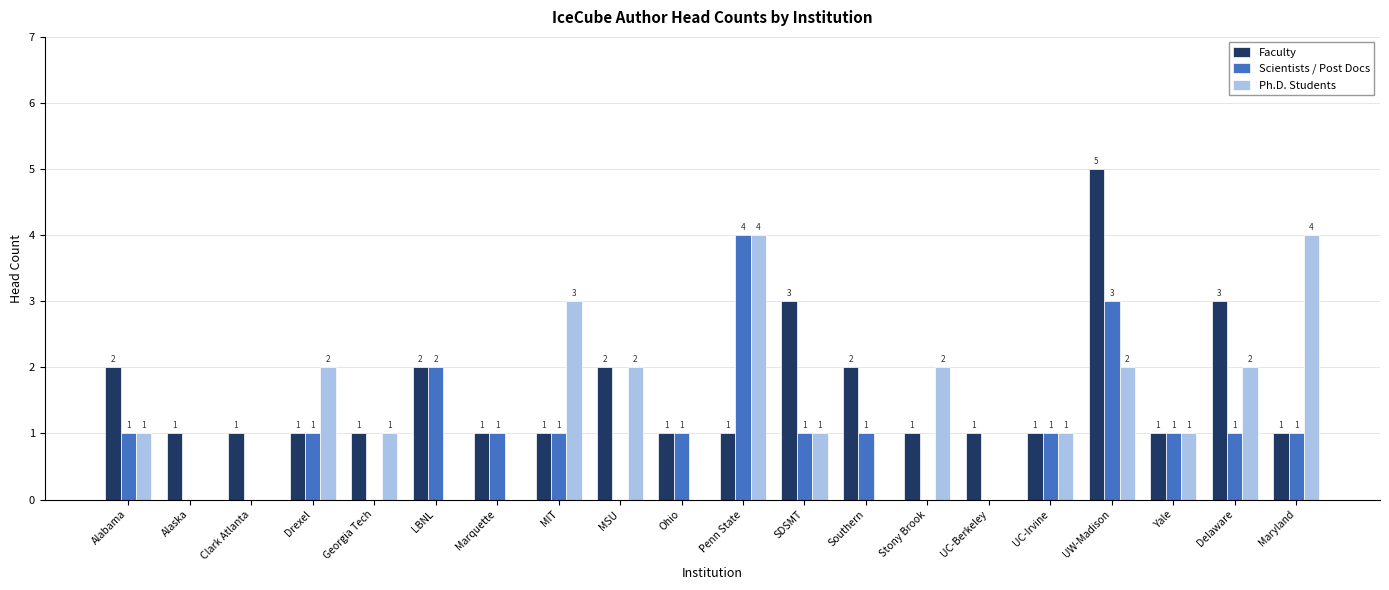

Count the Faculty values in the range 1 to 2.

17